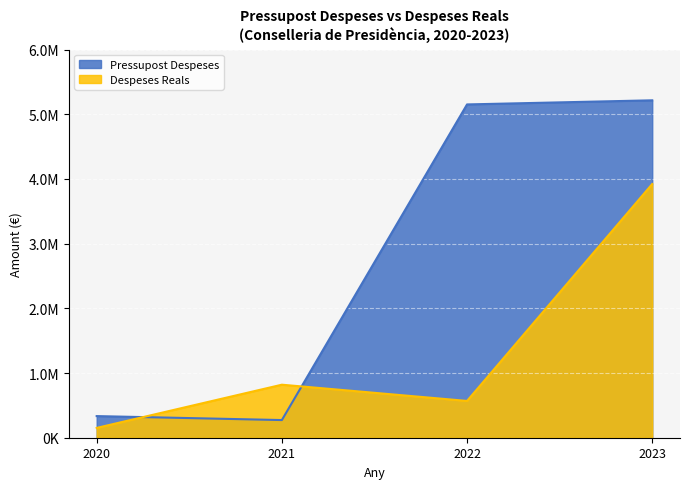

Count the number of categories in the chart.

4